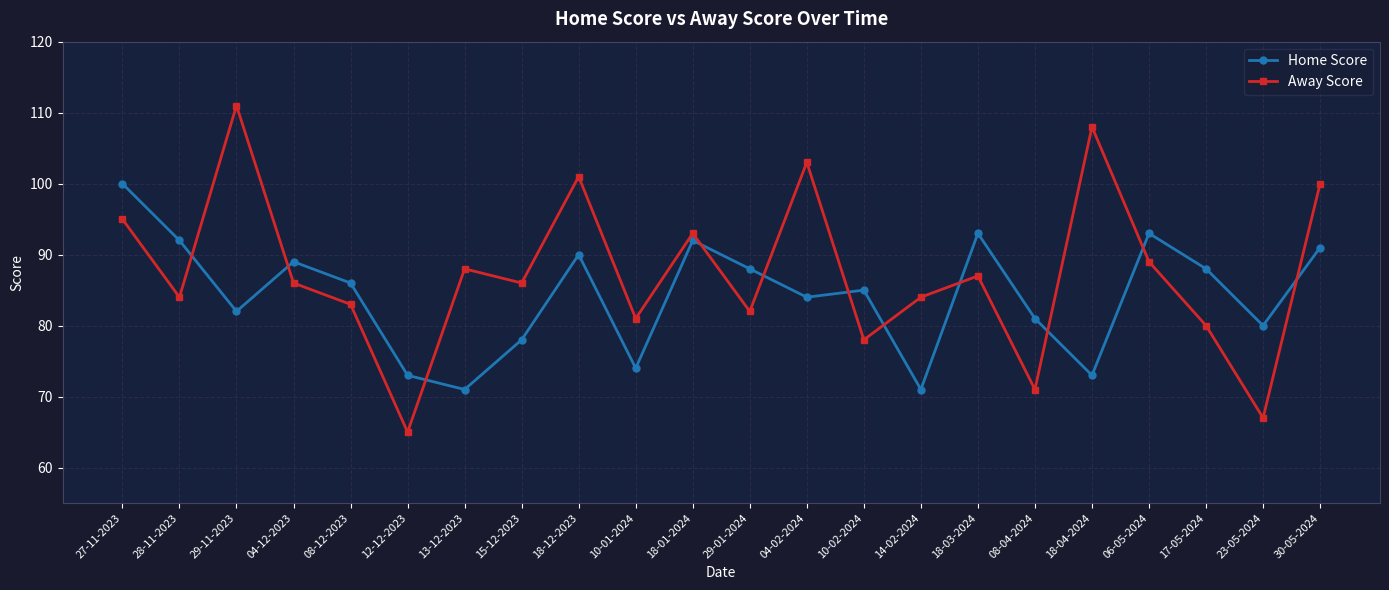

How many intersections are there between Away Score and Home Score?

11